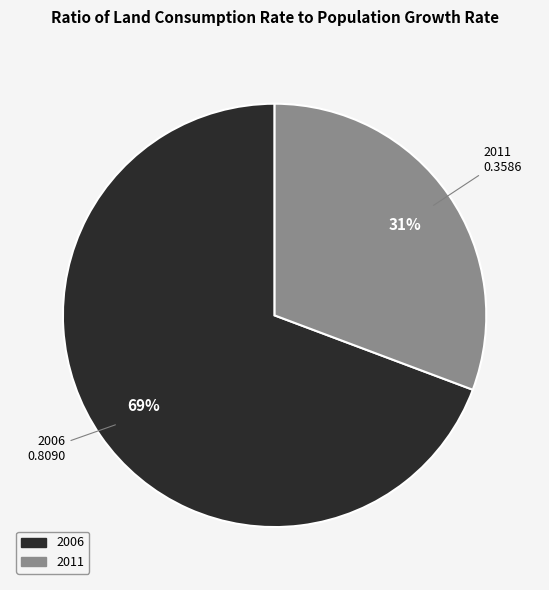

Combined, do 2006 and 2011 account for over 50%?

Yes